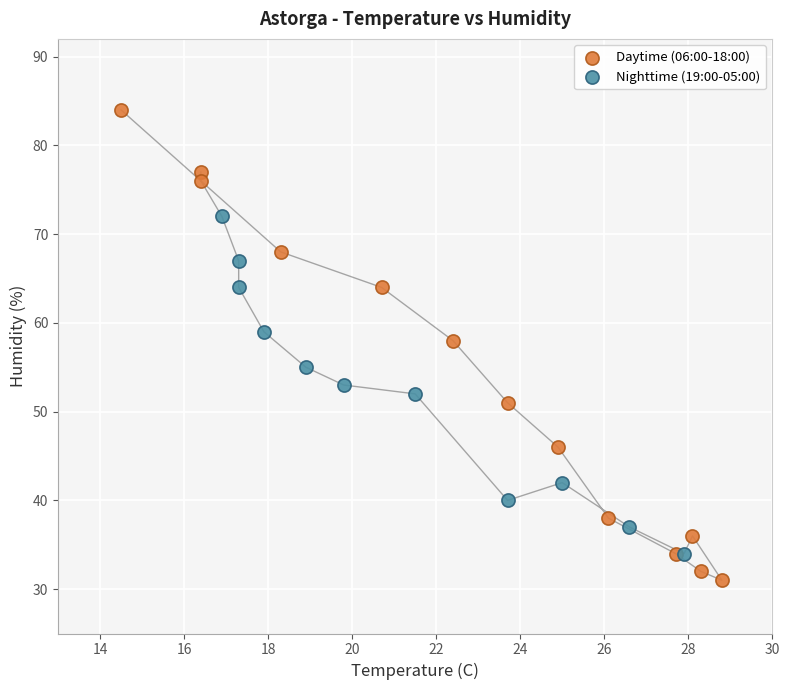

Which series reaches the minimum Y coordinate?

Daytime (06:00-18:00)